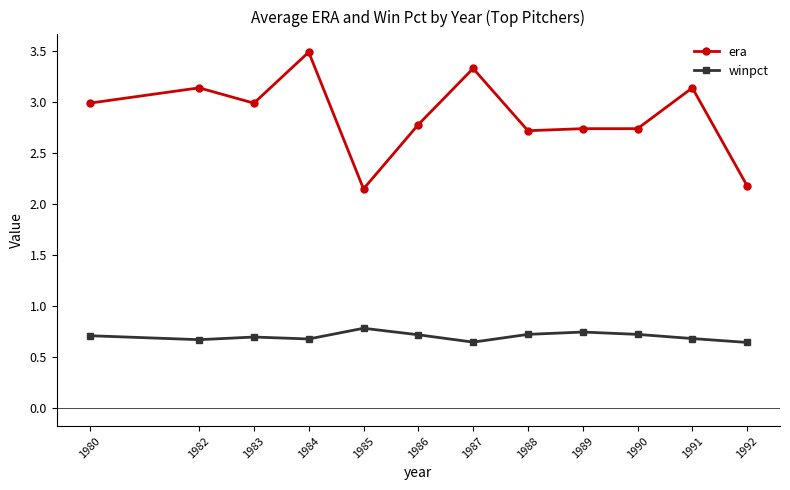

True or false: winpct has a value of 0.8 at 1985.

True